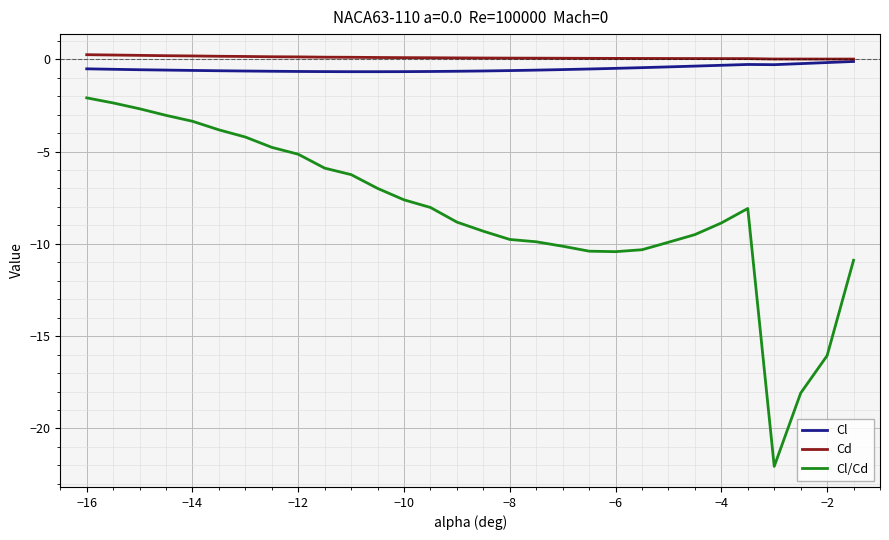

Which series has the widest spread of values?

Cl/Cd